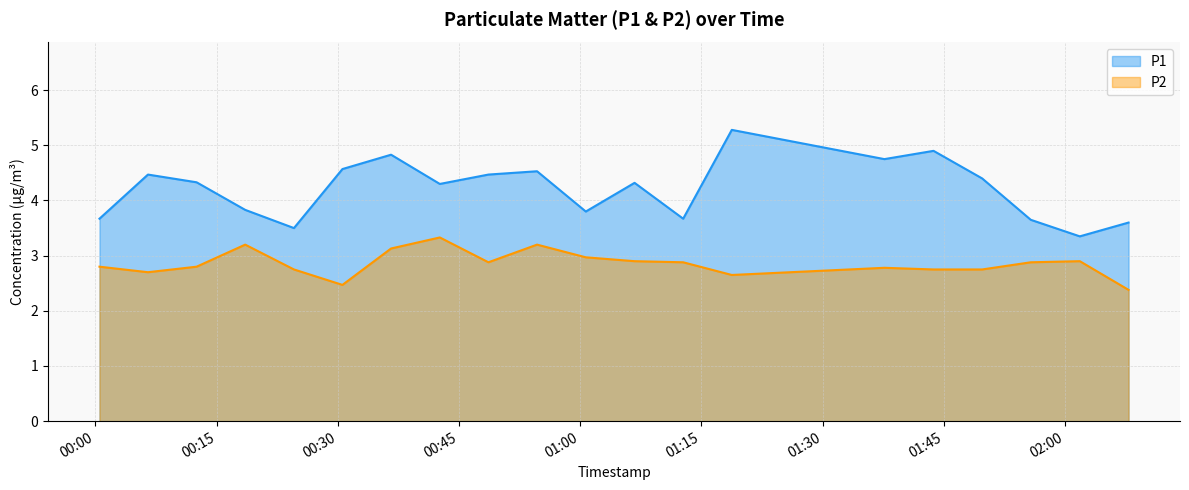

Rank the categories by P1 value from highest to lowest.

2023-06-24T01:18:46, 2023-06-24T01:43:44, 2023-06-24T00:36:36, 2023-06-24T01:37:39, 2023-06-24T00:30:35, 2023-06-24T00:54:40, 2023-06-24T00:06:31, 2023-06-24T00:48:39, 2023-06-24T01:49:45, 2023-06-24T00:12:32, 2023-06-24T01:06:44, 2023-06-24T00:42:38, 2023-06-24T00:18:33, 2023-06-24T01:00:42, 2023-06-24T00:00:31, 2023-06-24T01:12:45, 2023-06-24T01:55:46, 2023-06-24T02:07:52, 2023-06-24T00:24:35, 2023-06-24T02:01:50